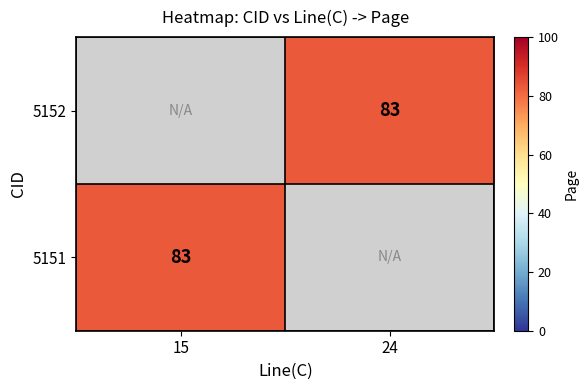

At which category does the chart reach its peak across all series?

24